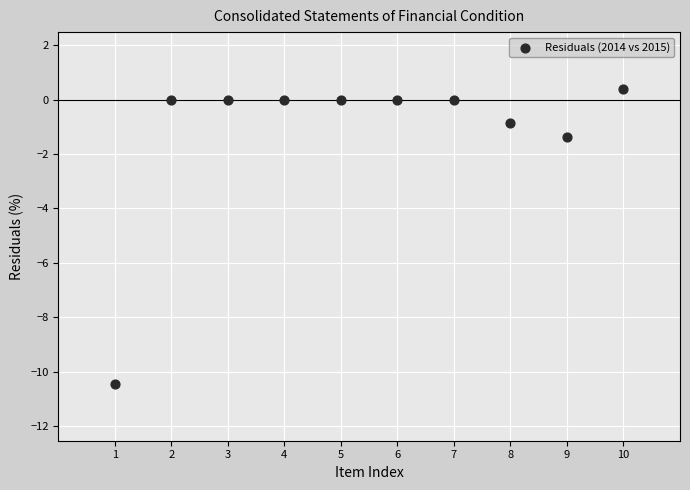

What Y value in the scatter plot is closest to -5?

-1.4